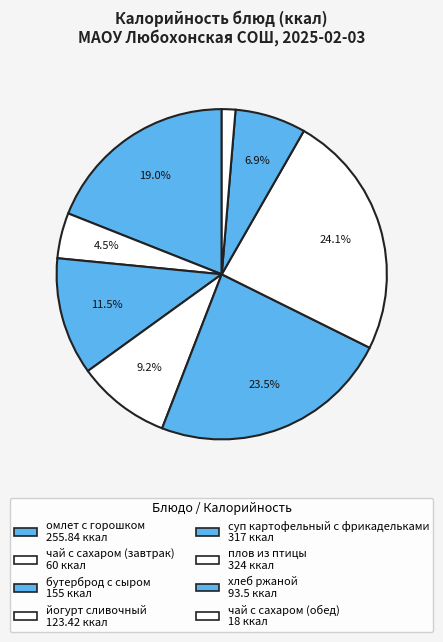

Rank the categories by value from lowest to highest.

чай с сахаром (обед), чай с сахаром (завтрак), хлеб ржаной, йогурт сливочный, бутерброд с сыром, омлет с горошком, суп картофельный с фрикадельками, плов из птицы